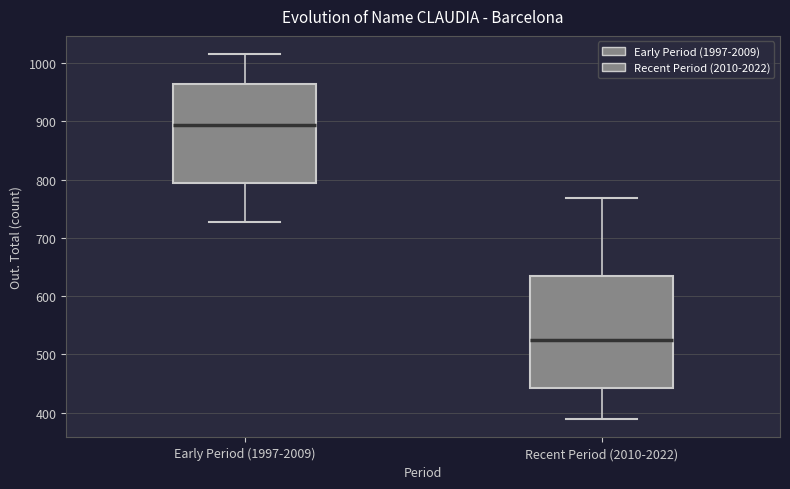

Comparing the boxes themselves (not the whiskers), which one is the tallest?

Recent Period (2010-2022)